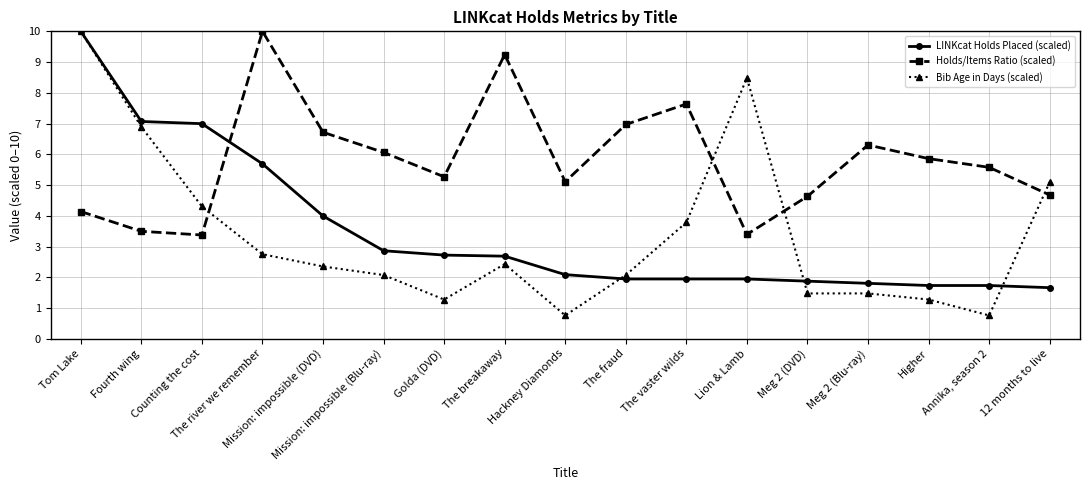

What is the label of the 16th point from the right?

Fourth wing